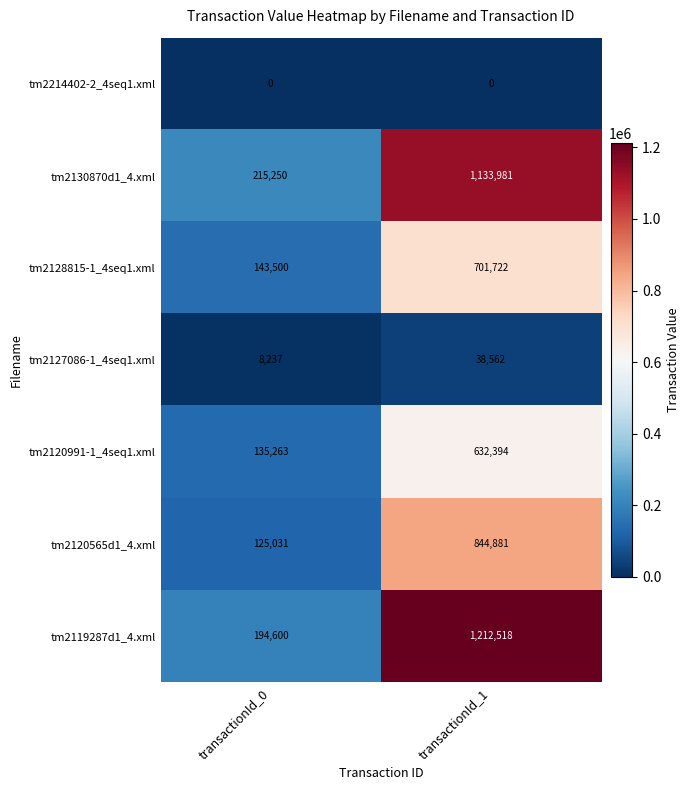

What is the sum of the tm2130870d1_4.xml values at transactionId_1 and transactionId_0?

1349231